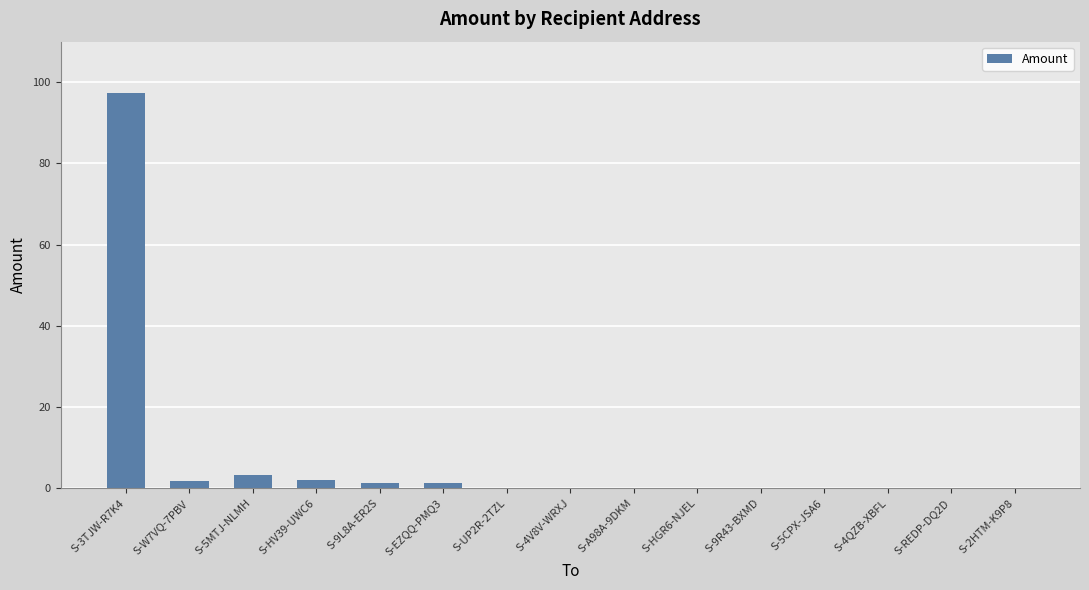

The value at S-5CPX-JSA6 is 0.0. True or false?

True